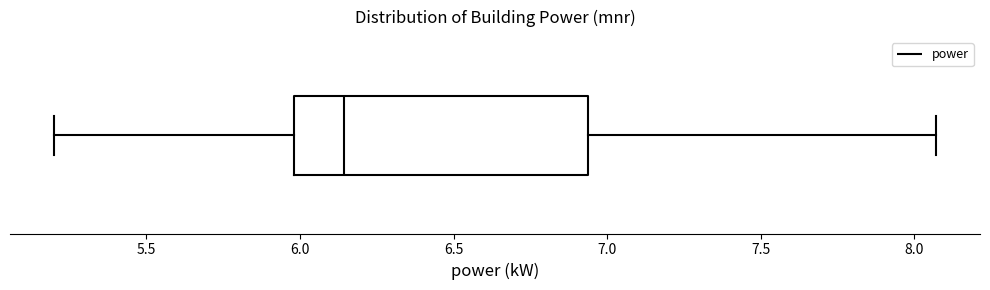

Where does the left whisker of the box end on the x-axis? The values are not printed on the chart, so give them approximately, as read against the axis.

5.20